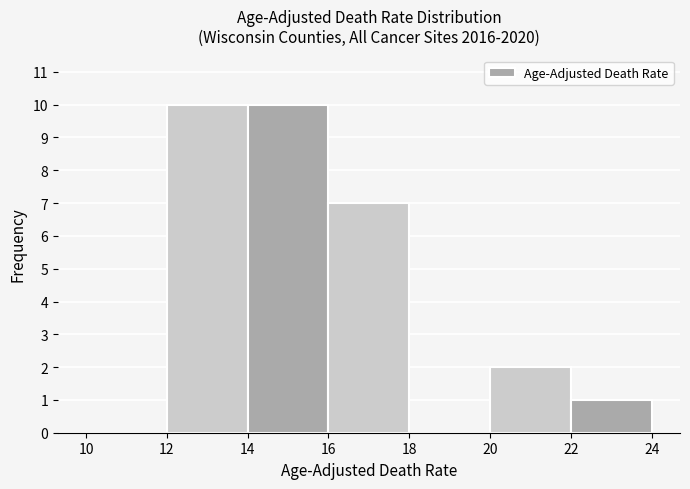

Reading left to right, list every bar in this chart as the range it spans on the x-axis followed by its height. The values are not printed on the chart, so give them approximately, as read against the axis.

10 to 12: 0
12 to 14: 10
14 to 16: 10
16 to 18: 7
18 to 20: 0
20 to 22: 2
22 to 24: 1